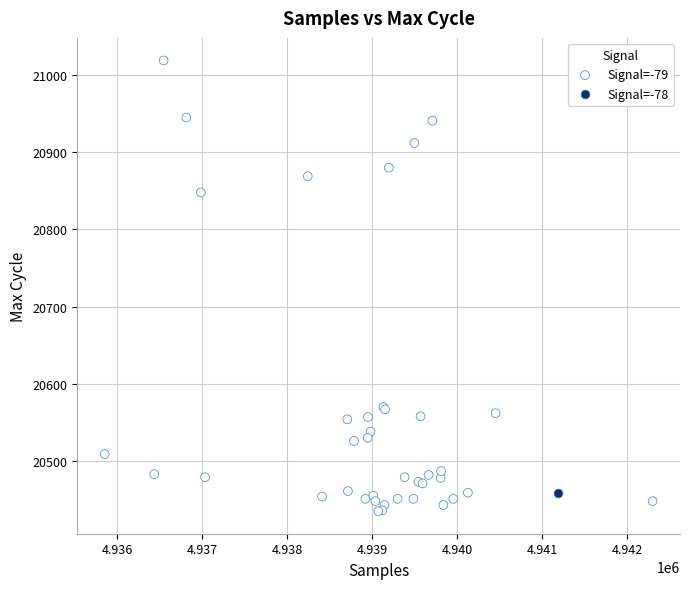

What are all the series names shown in the legend?

Signal=-79, Signal=-78